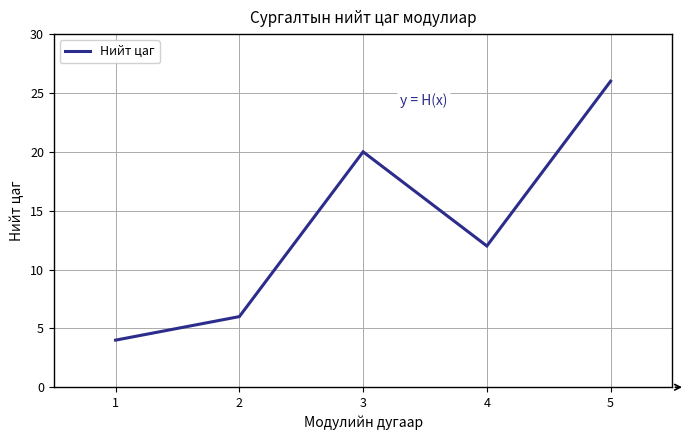

List the labels in order of value, smallest first.

1, 2, 4, 3, 5